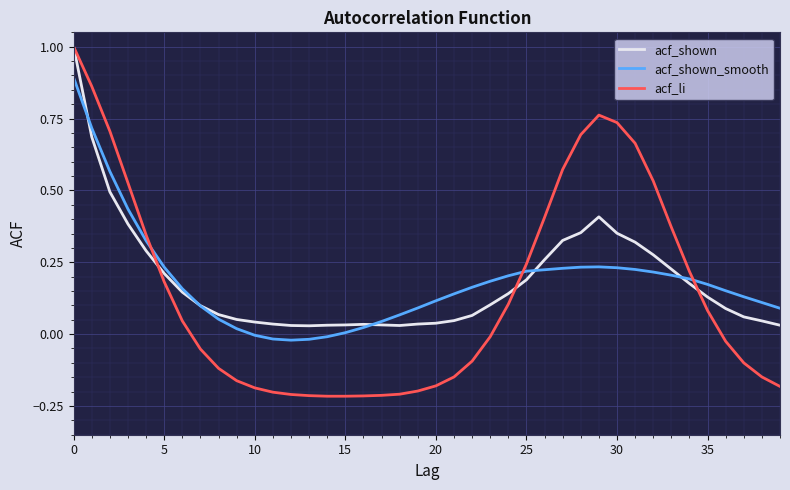

Which series has the widest spread of values?

acf_li